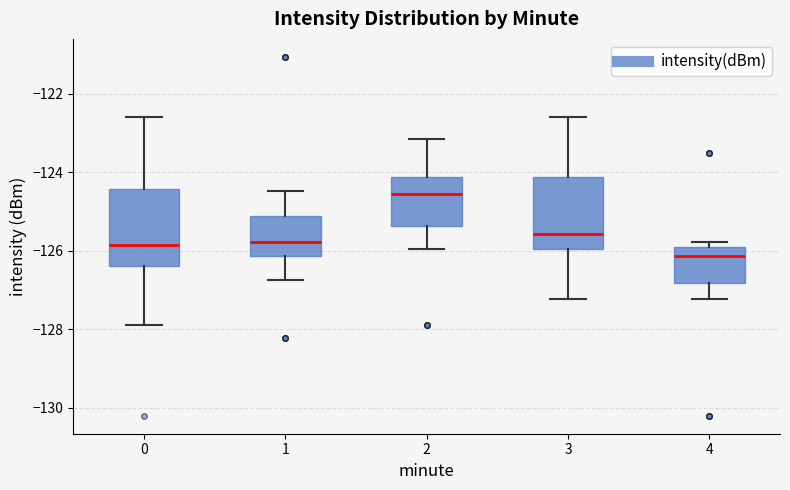

Where does the upper whisker of the box at x = 3 end on the y-axis? The values are not printed on the chart, so give them approximately, as read against the axis.

-122.6